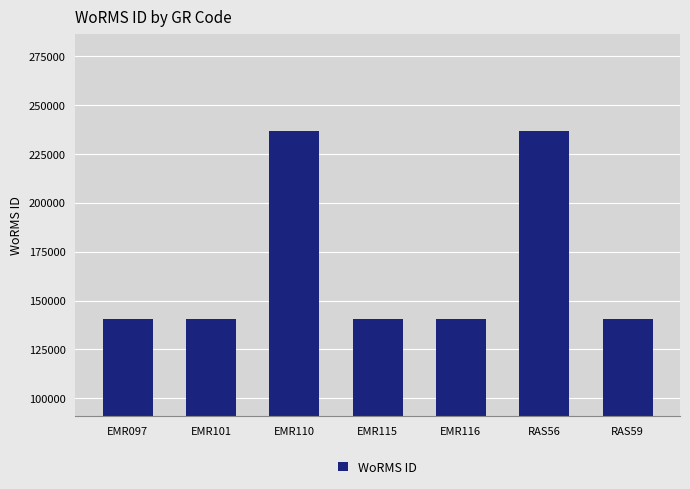

Approximately how many times larger is the value at RAS59 compared to EMR116?

1.0